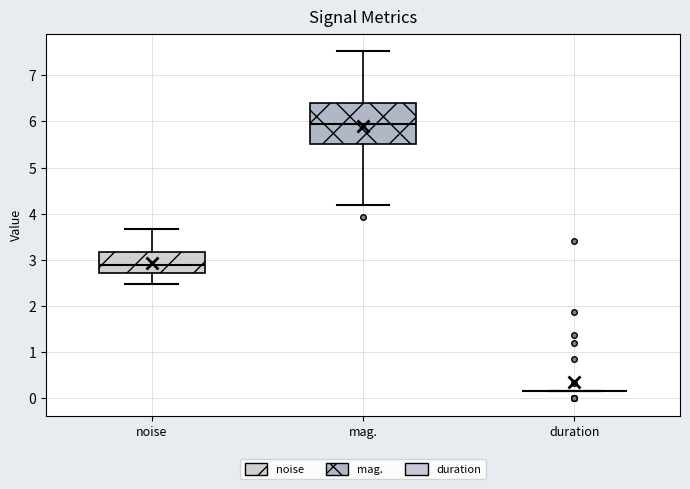

Where does the upper whisker of the box for noise end on the y-axis? The values are not printed on the chart, so give them approximately, as read against the axis.

3.7